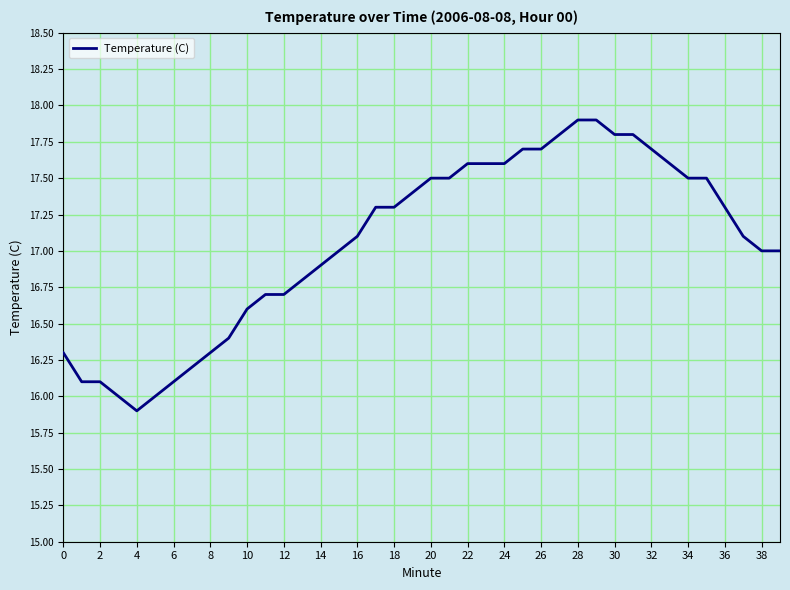

What is the difference between the maximum and minimum values?

2.0